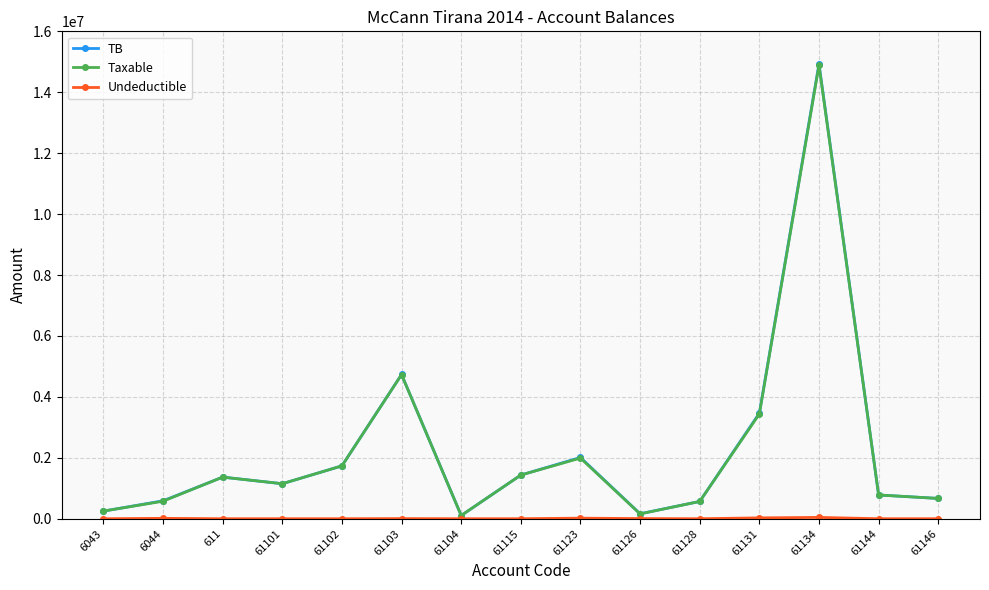

Where is the first local minimum for TB?

61101